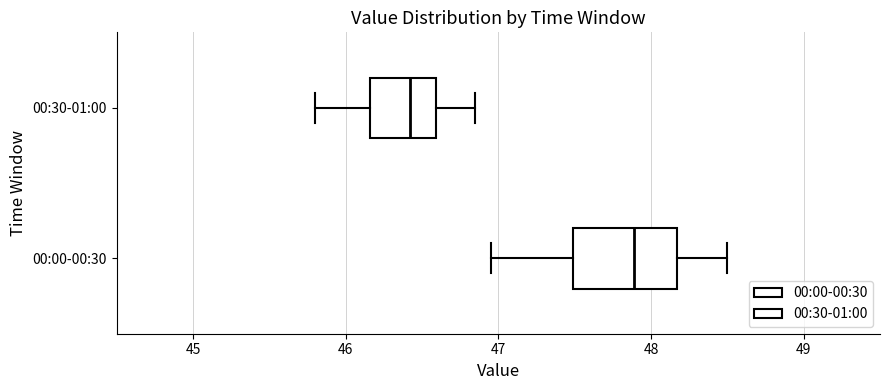

Reading bottom to top, read every box against the x-axis: the position of its median line, the range the box covers, and the ends of its whiskers. The values are not printed on the chart, so give them approximately, as read against the axis.

00:00-00:30: median 47.9, box 47.5 to 48.2, whiskers 47.0 to 48.5
00:30-01:00: median 46.4, box 46.2 to 46.6, whiskers 45.8 to 46.9